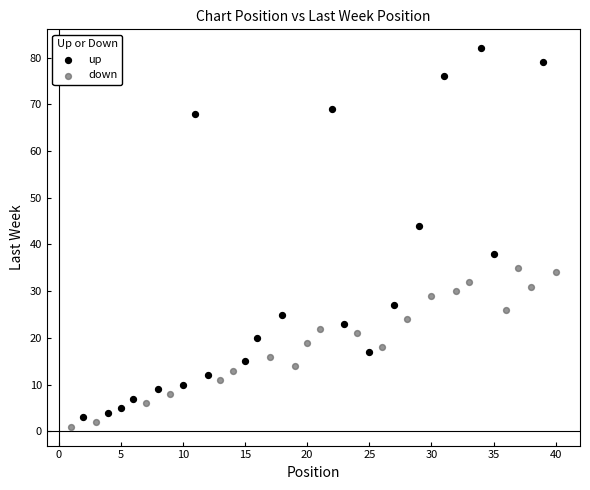

What are all the series names shown in the legend?

up, down